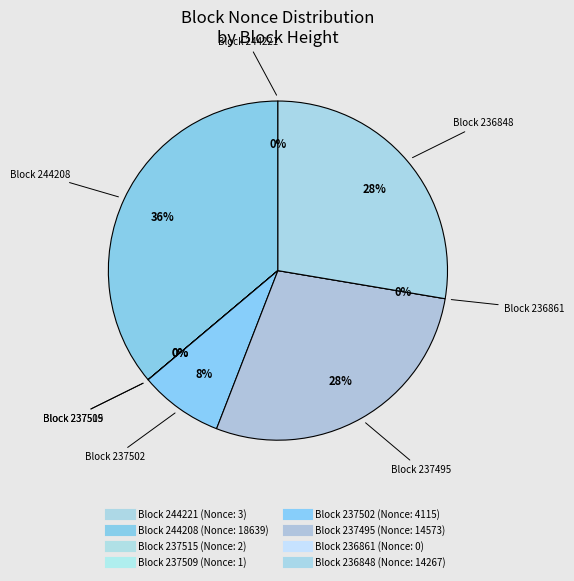

Combined, do 244221 and 237495 account for over 50%?

No